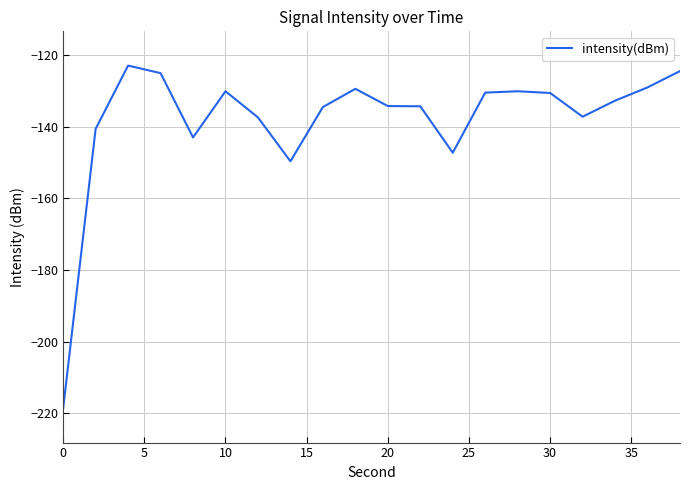

How many values are below -132?

11